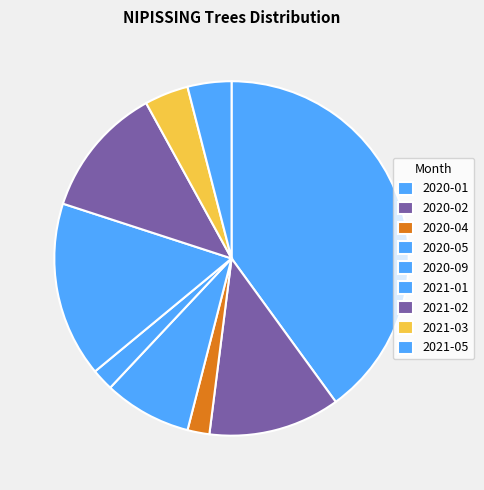

How many segments does this pie chart have?

9